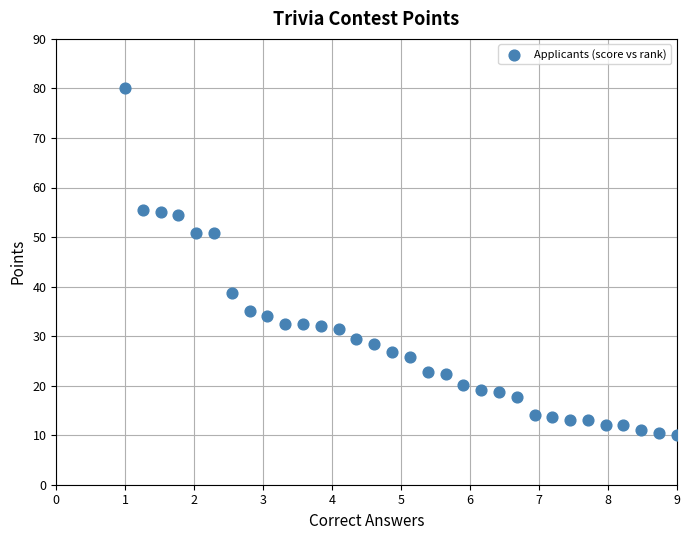

What is the range of Y values (max minus min)?

70.0